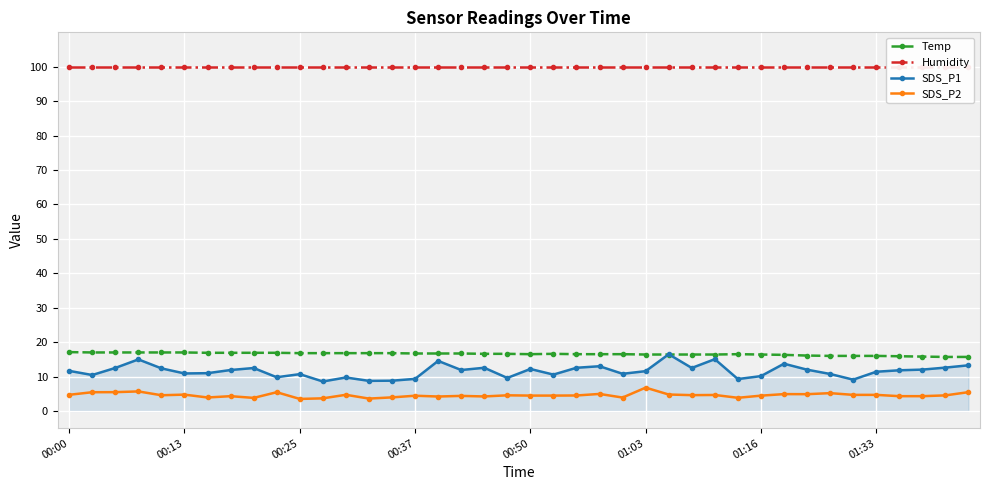

The value of SDS_P1 at 00:13 is 10.9. True or false?

True